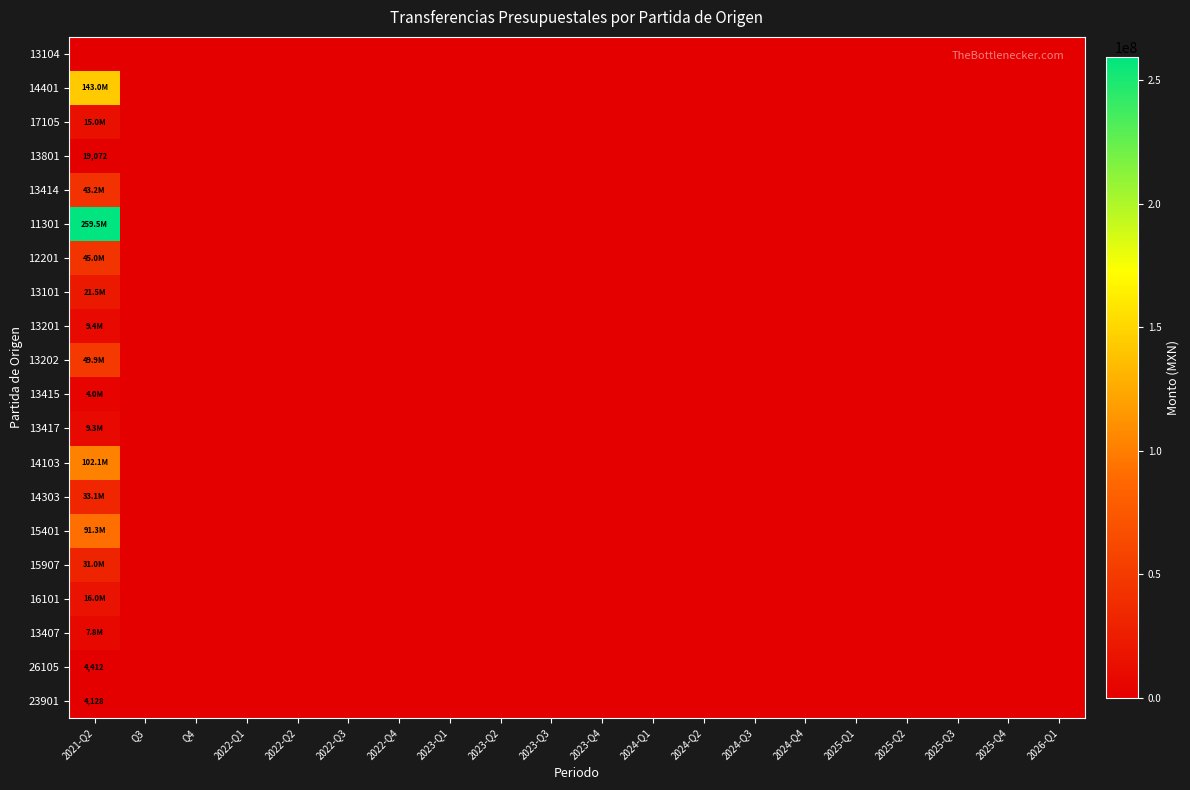

List the series in order of their peak value, highest first.

11301, 14401, 14103, 15401, 13202, 12201, 13414, 14303, 15907, 13101, 16101, 17105, 13201, 13417, 13407, 13415, 13801, 26105, 23901, 13104